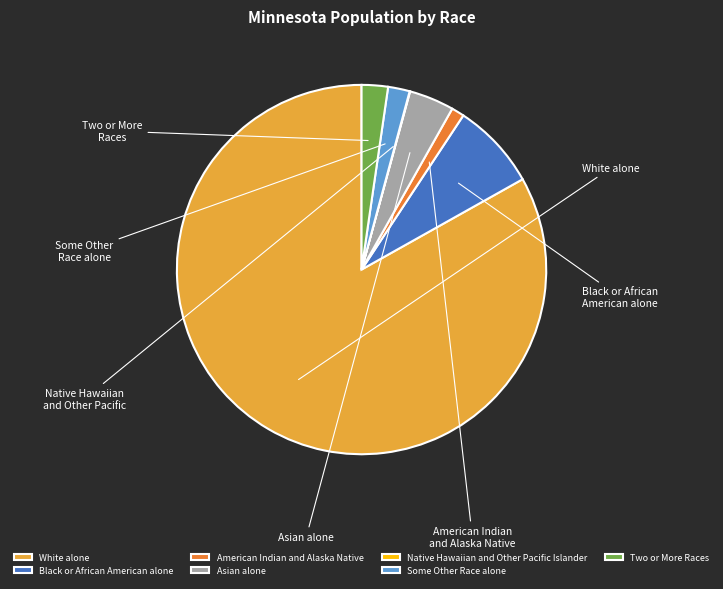

Which category has the biggest portion of the pie?

White alone